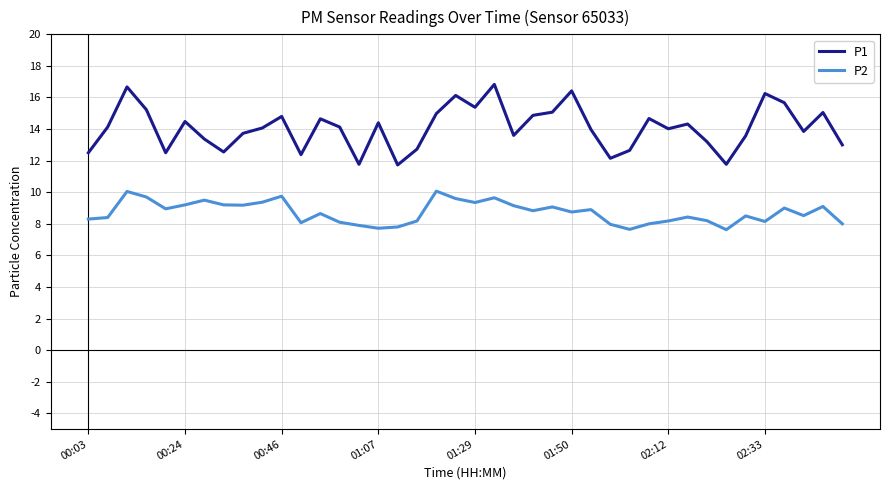

What is the minimum value shown in the chart?

7.6